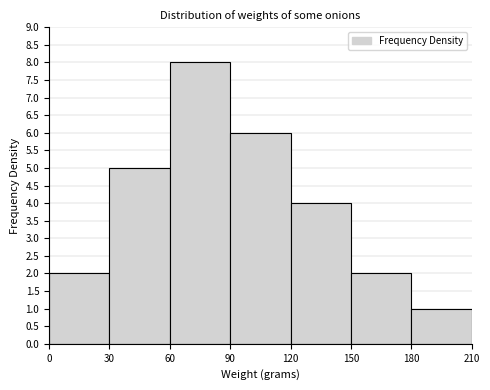

Reading left to right, list every bar in this chart as the range it spans on the x-axis followed by its height. The values are not printed on the chart, so give them approximately, as read against the axis.

0 to 30: 2
30 to 60: 5
60 to 90: 8
90 to 120: 6
120 to 150: 4
150 to 180: 2
180 to 210: 1